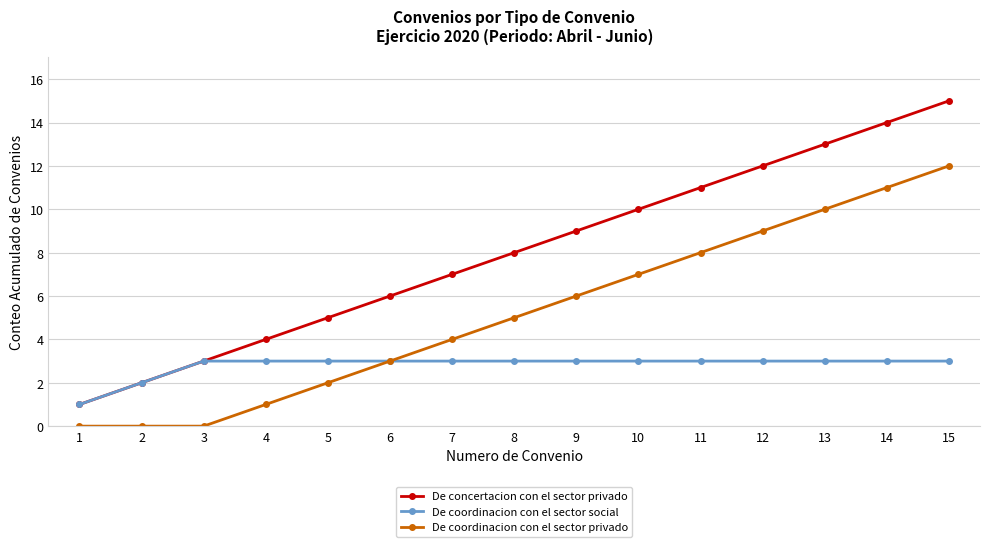

Reading right to left, transcribe all the data shown in this chart.

De concertacion con el sector privado: 15=15	14=14	13=13	12=12	11=11	10=10	9=9	8=8	7=7	6=6	5=5	4=4	3=3	2=2	1=1
De coordinacion con el sector social: 15=3	14=3	13=3	12=3	11=3	10=3	9=3	8=3	7=3	6=3	5=3	4=3	3=3	2=2	1=1
De coordinacion con el sector privado: 15=12	14=11	13=10	12=9	11=8	10=7	9=6	8=5	7=4	6=3	5=2	4=1	3=0	2=0	1=0